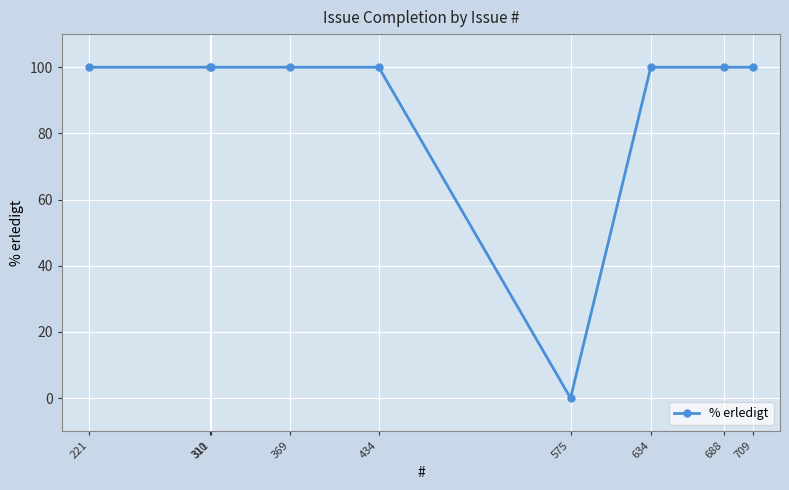

What is the greatest value displayed?

100